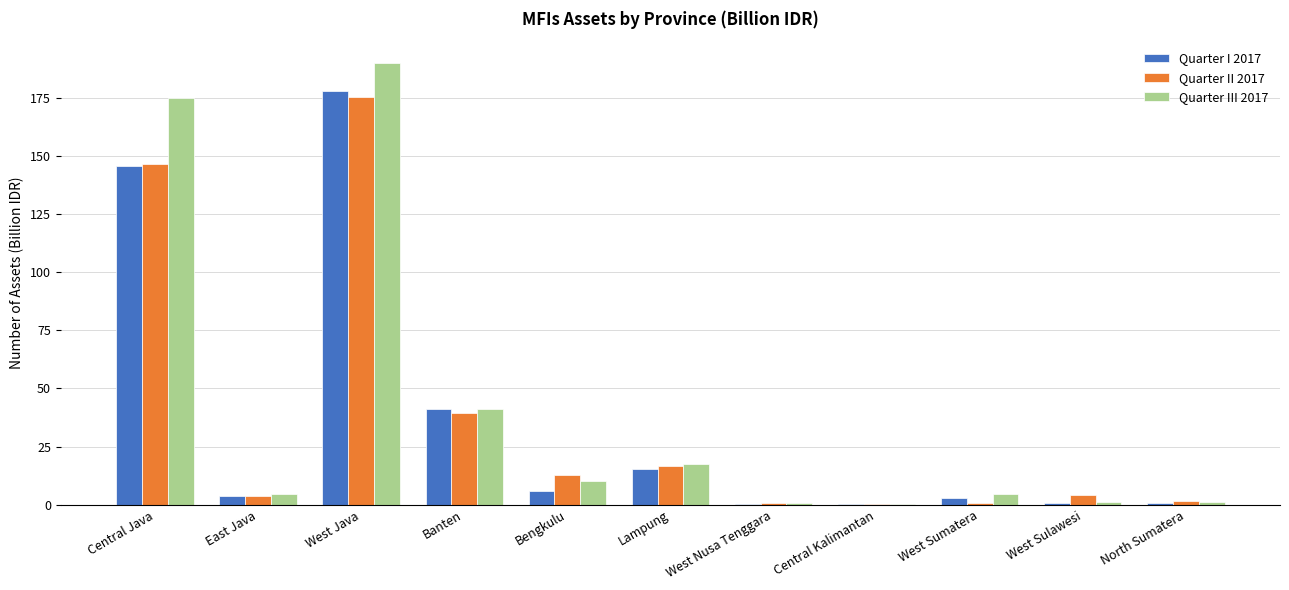

How many groups of bars are there?

11